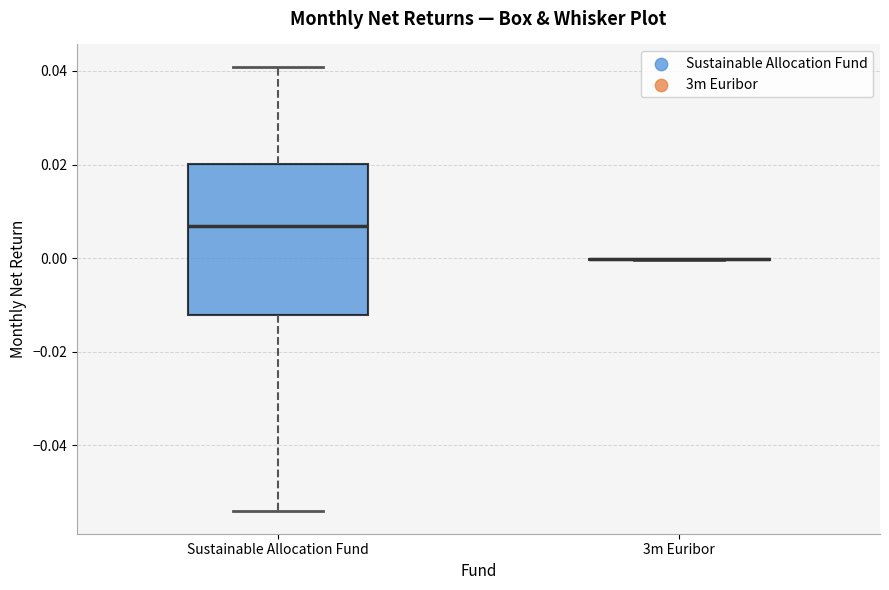

Where is the upper edge of the box for Sustainable Allocation Fund on the y-axis? The values are not printed on the chart, so give them approximately, as read against the axis.

0.020